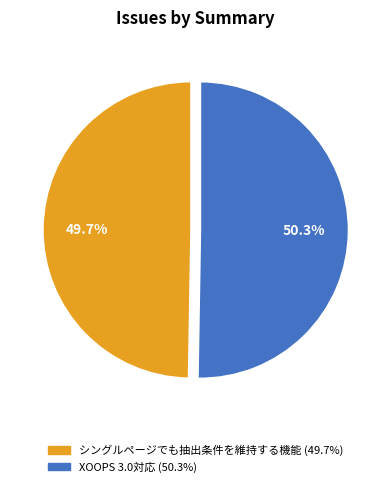

What percentage is the シングルページでも抽出条件を維持する機能 slice, to the nearest percent?

50%